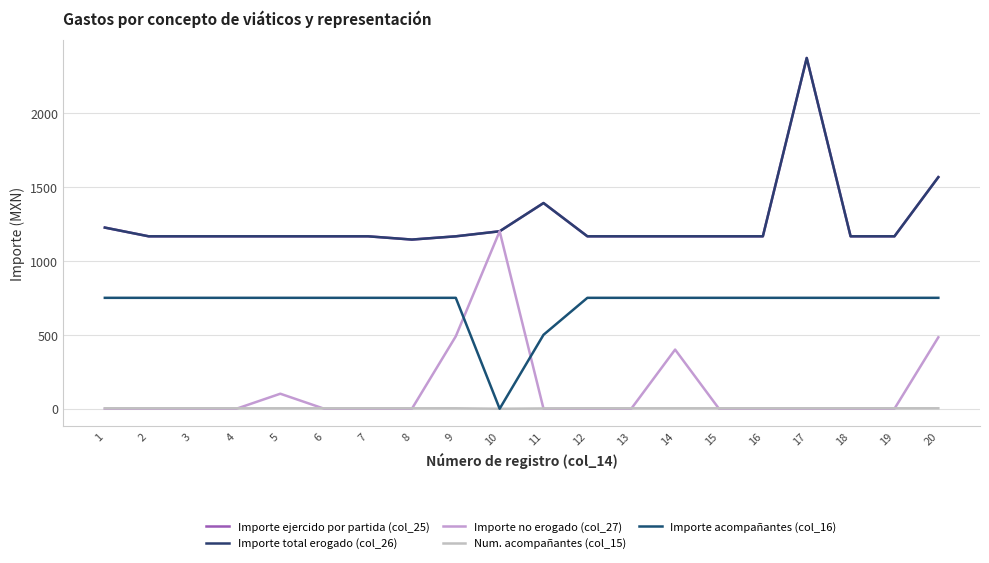

Is this an area chart (filled region under the line)?

No